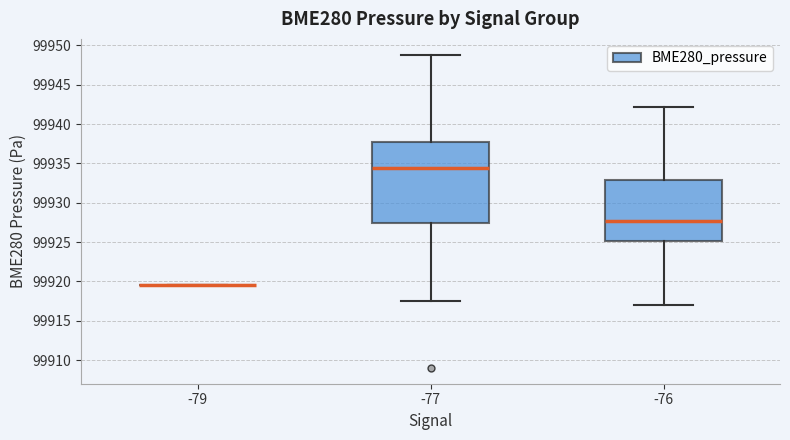

Where is the lower edge of the box at x = -77 on the y-axis? The values are not printed on the chart, so give them approximately, as read against the axis.

99927.5